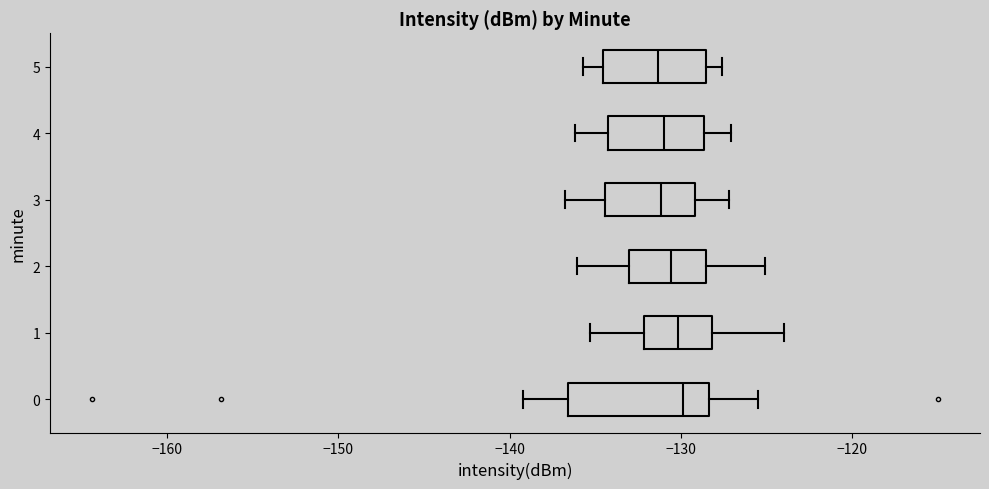

Which box is the widest, from its left edge to its right edge?

0